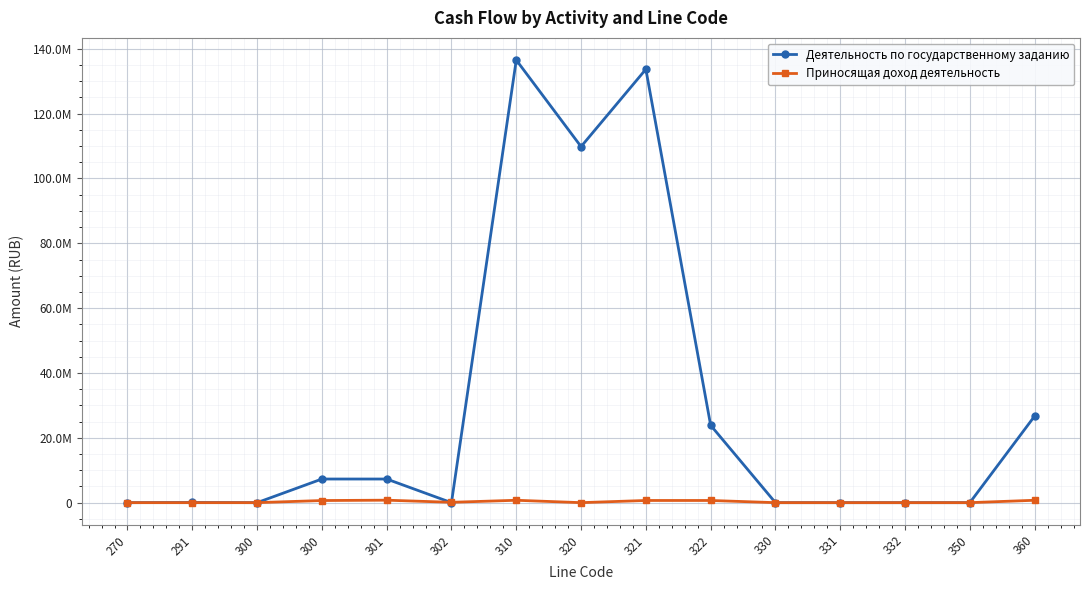

The Деятельность по государственному заданию series shows 133691095.5 at 321. True or false?

True